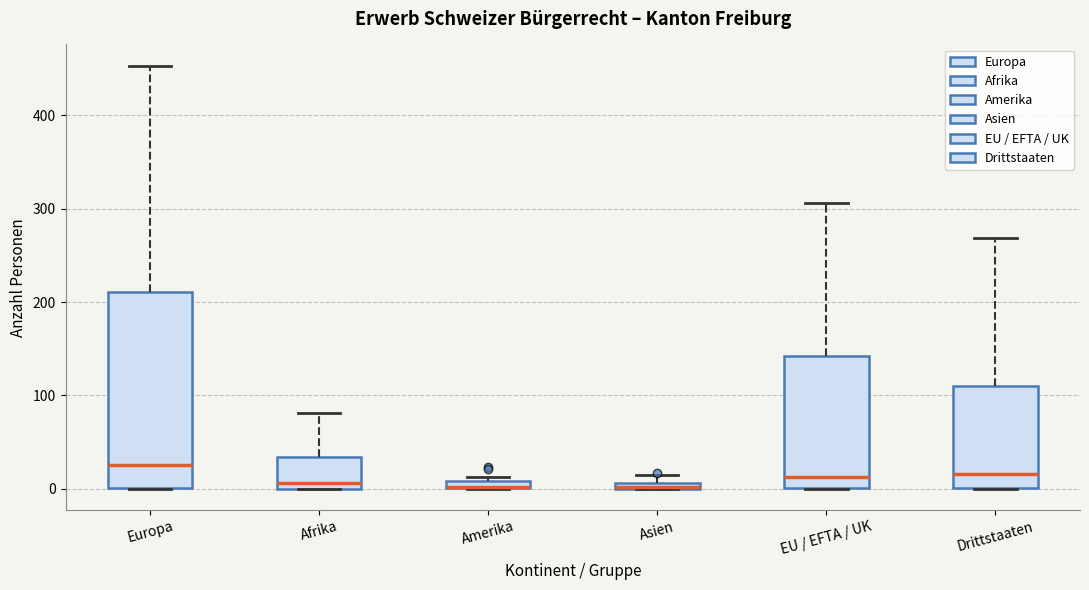

Where is the upper edge of the box for EU / EFTA / UK on the y-axis? The values are not printed on the chart, so give them approximately, as read against the axis.

140